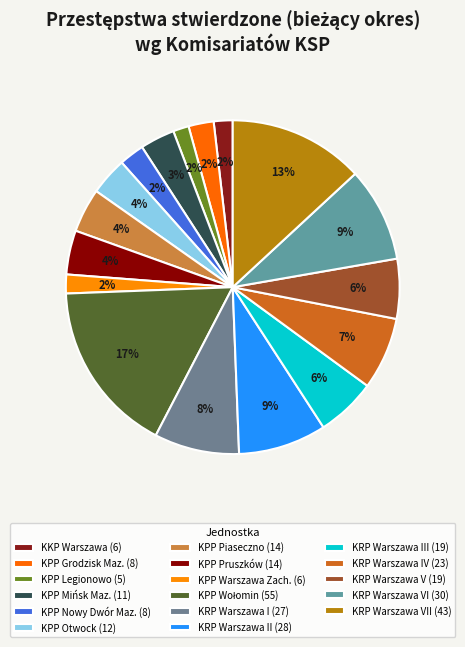

How many segments does this pie chart have?

17